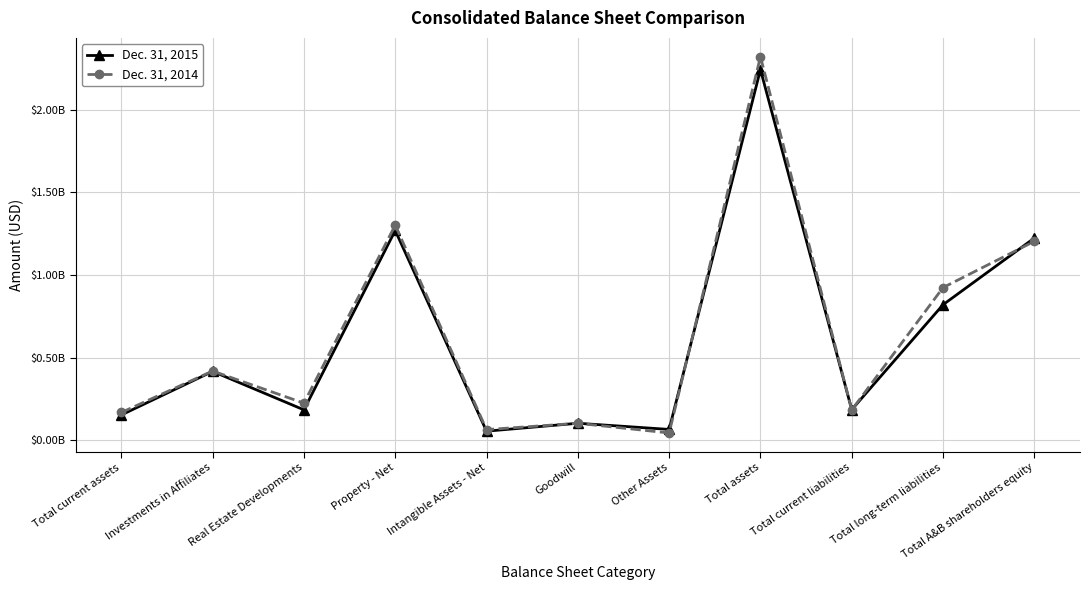

Does the chart have visible grid lines?

Yes